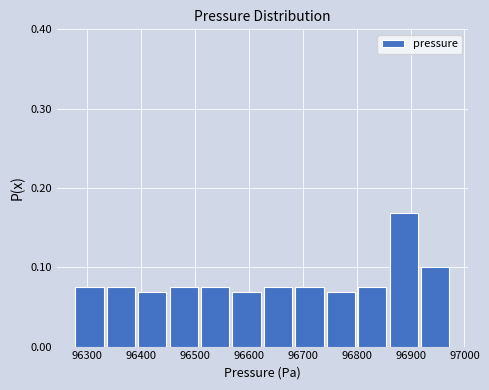

Reading left to right, list every bar in this chart as the range it spans on the x-axis followed by its height. Neither the bar edges nor the heights are printed on the chart, so give them approximately, as read against the axes.

96280 to 96330: 0.08
96330 to 96390: 0.08
96390 to 96450: 0.07
96450 to 96510: 0.08
96510 to 96570: 0.08
96570 to 96620: 0.07
96620 to 96680: 0.08
96680 to 96740: 0.08
96740 to 96800: 0.07
96800 to 96860: 0.08
96860 to 96920: 0.17
96920 to 96970: 0.10